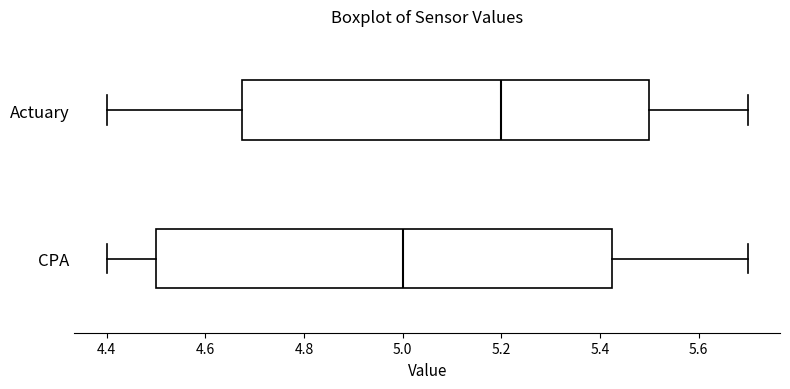

Reading bottom to top, read every box against the x-axis: the position of its median line, the range the box covers, and the ends of its whiskers. The values are not printed on the chart, so give them approximately, as read against the axis.

CPA: median 5.00, box 4.50 to 5.42, whiskers 4.40 to 5.70
Actuary: median 5.20, box 4.68 to 5.50, whiskers 4.40 to 5.70